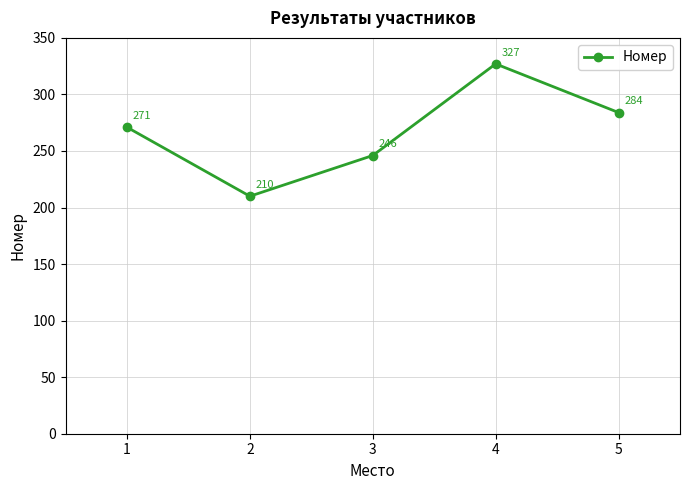

How many interior local peaks (higher than both neighbors) does the data have?

1